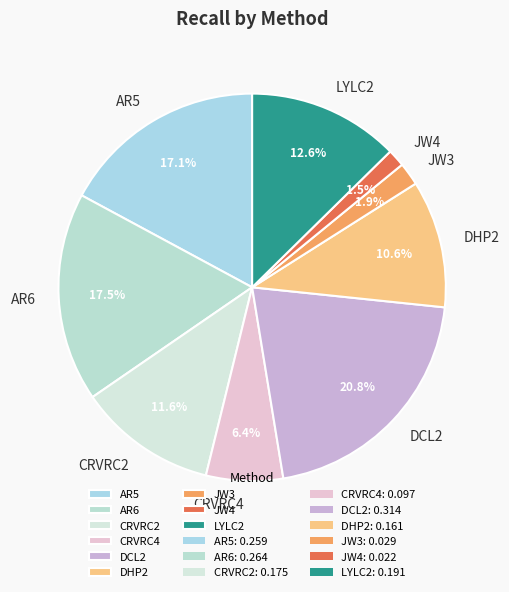

Does AR5 represent more than half of the total?

No